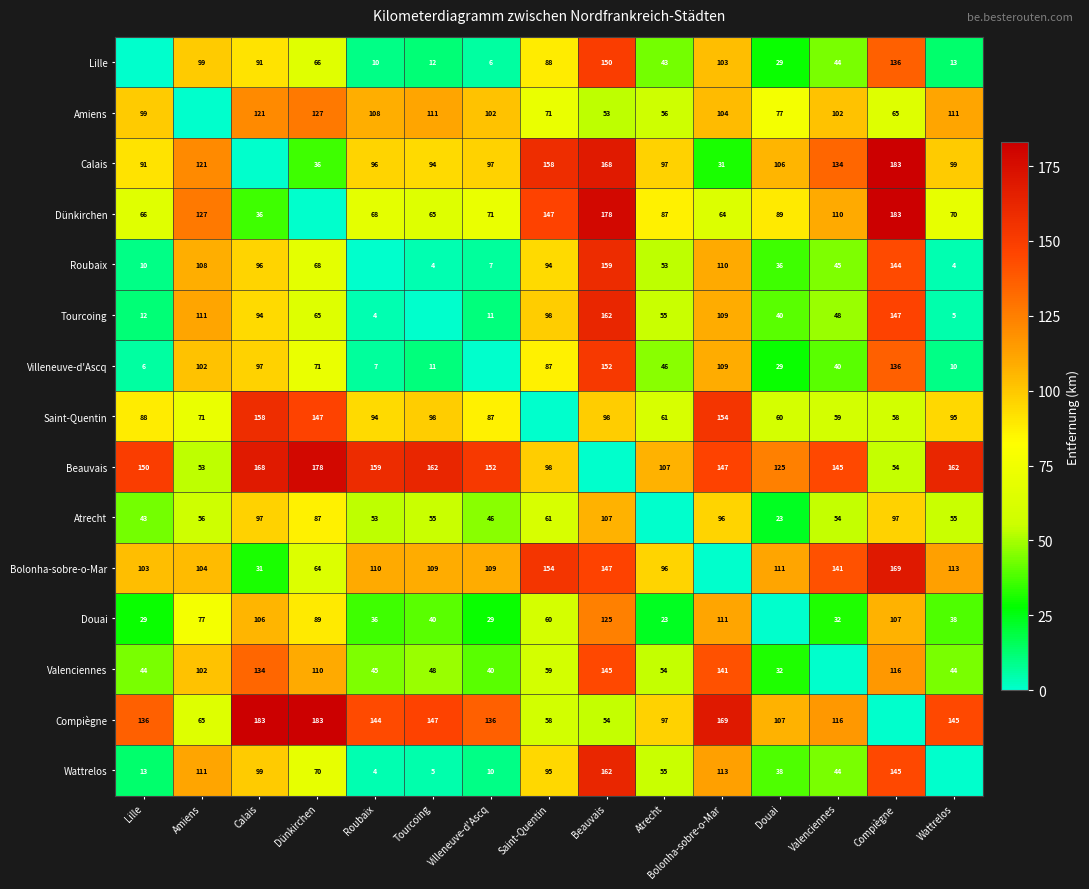

Is the value of Amiens at Compiègne greater than the value of Dünkirchen at Saint-Quentin?

No